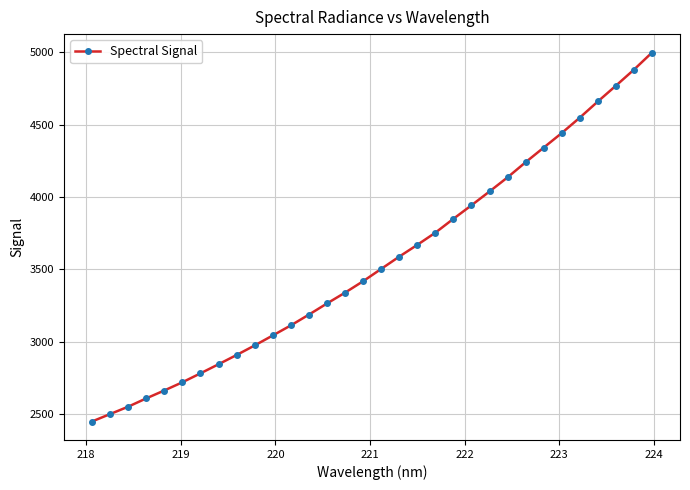

What is the greatest value displayed?

4997.4